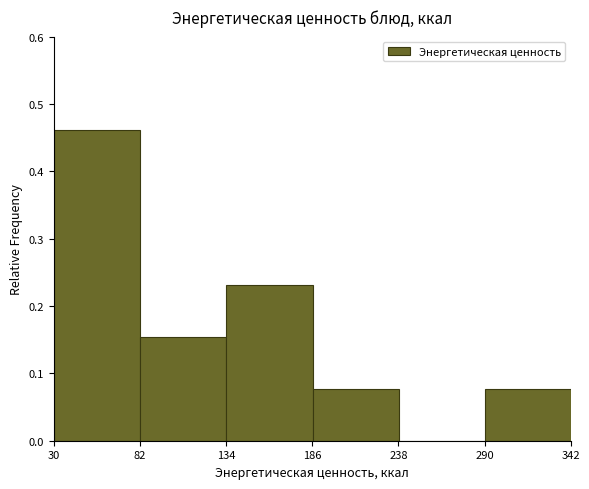

Reading left to right, list every bar in this chart as the range it spans on the x-axis followed by its height. Neither the bar edges nor the heights are printed on the chart, so give them approximately, as read against the axes.

30 to 80: 0.46
80 to 130: 0.15
130 to 190: 0.23
190 to 240: 0.08
240 to 290: 0
290 to 340: 0.08